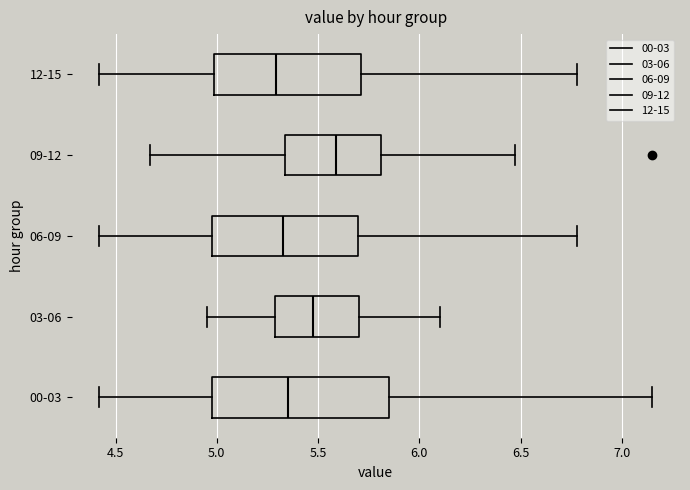

Reading bottom to top, transcribe this box plot: for each box, give where its median line is, the range the box spans, and where its two whiskers end, as read against the x-axis. The values are not printed on the chart, so give them approximately, as read against the axis.

00-03: median 5.35, box 5.00 to 5.85, whiskers 4.40 to 7.15
03-06: median 5.50, box 5.30 to 5.70, whiskers 4.95 to 6.10
06-09: median 5.35, box 5.00 to 5.70, whiskers 4.40 to 6.80
09-12: median 5.60, box 5.35 to 5.80, whiskers 4.65 to 6.45
12-15: median 5.30, box 5.00 to 5.70, whiskers 4.40 to 6.80